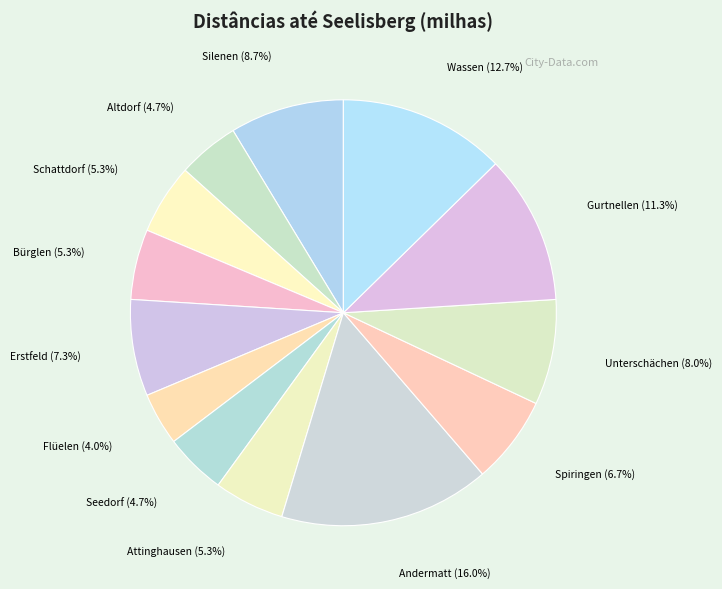

To the nearest percent, what is the difference between the largest and smallest slice percentages?

12%